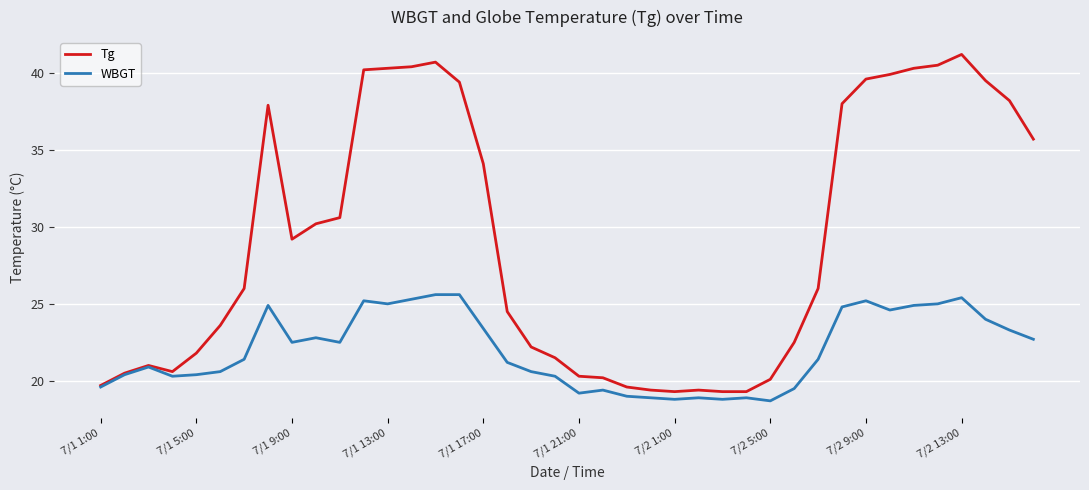

Which series has the largest range (max minus min)?

Tg